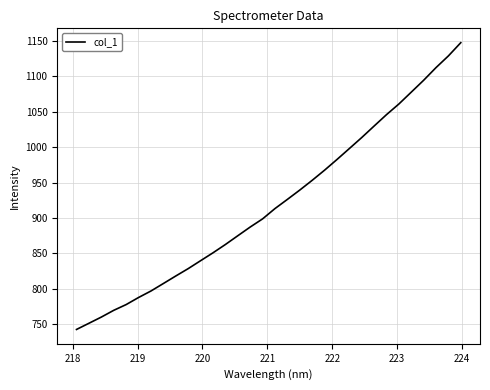

What is the greatest value displayed?

1147.6